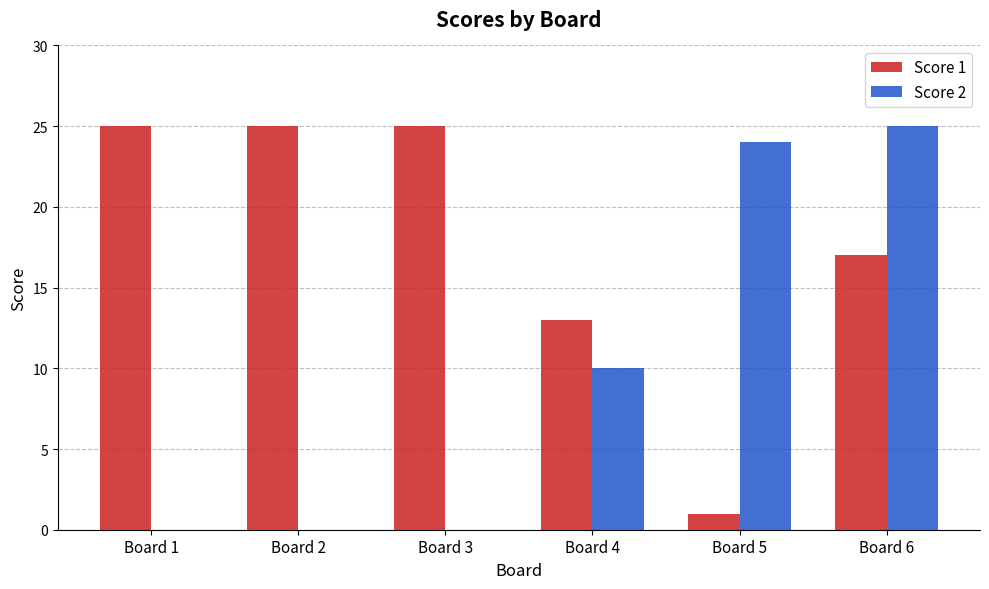

What is the difference between the Score 1 values at Board 1 and Board 5?

24